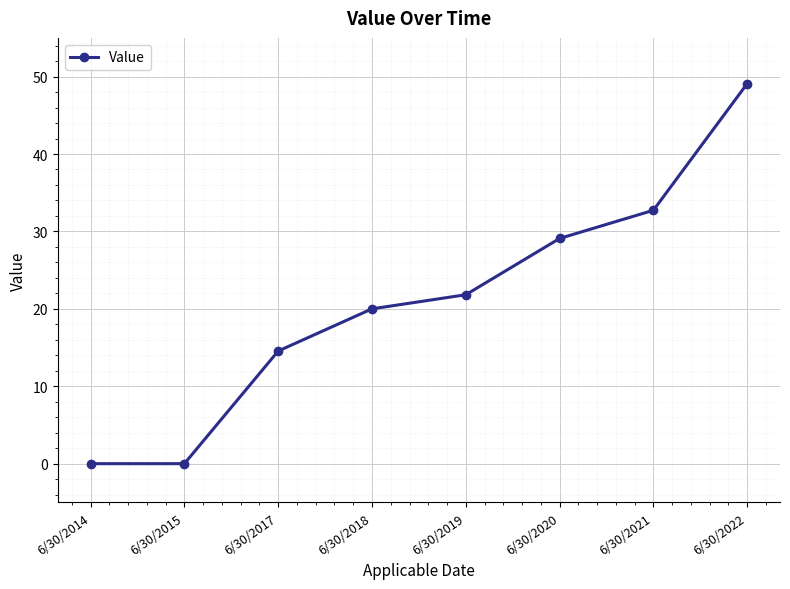

How many distinct data groups are displayed?

1